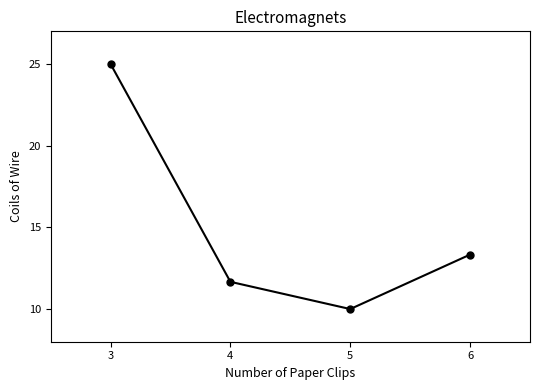

What is the change in value from 4 to 5?

-1.7